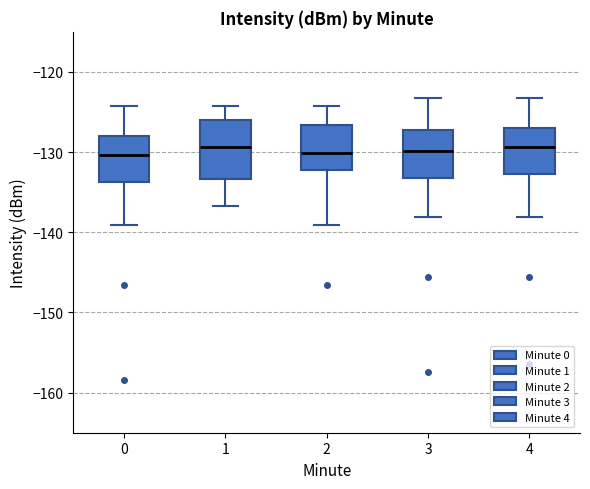

Reading left to right, transcribe this box plot: for each box, give where its median line is, the range the box spans, and where its two whiskers end, as read against the y-axis. The values are not printed on the chart, so give them approximately, as read against the axis.

0: median -130, box -134 to -128, whiskers -139 to -124
1: median -129, box -133 to -126, whiskers -137 to -124
2: median -130, box -132 to -127, whiskers -139 to -124
3: median -130, box -133 to -127, whiskers -138 to -123
4: median -129, box -133 to -127, whiskers -138 to -123